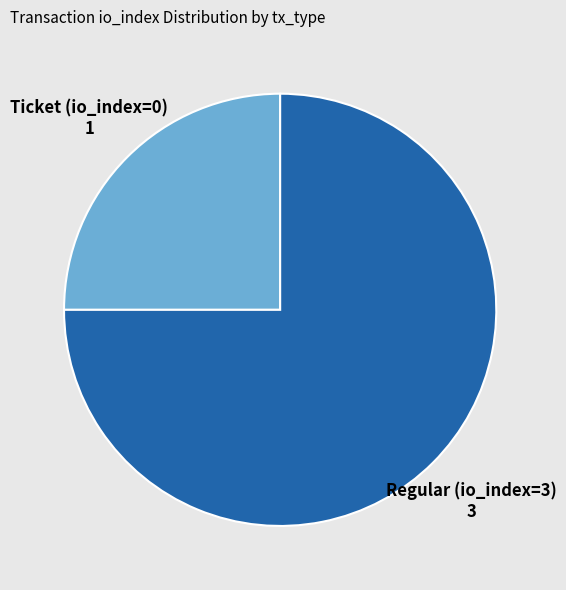

Is it true that Ticket (io_index=0) is 11% of the pie?

False